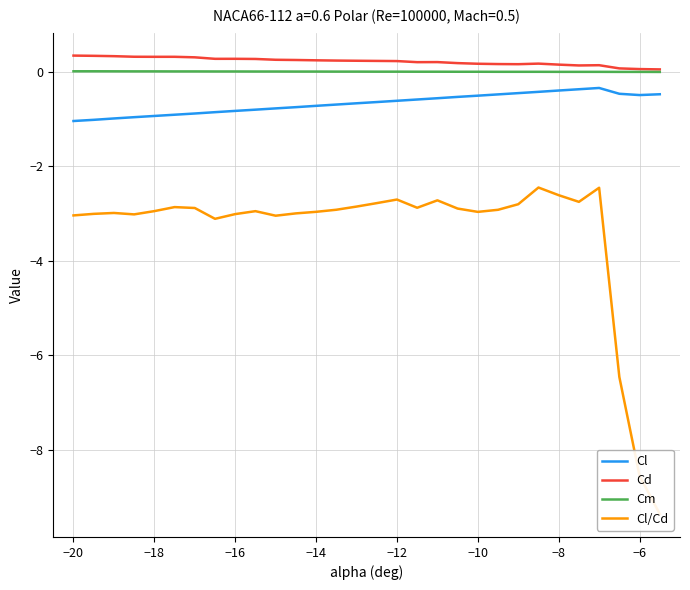

What is the difference between the second highest and second lowest values in the Cd series?

0.3